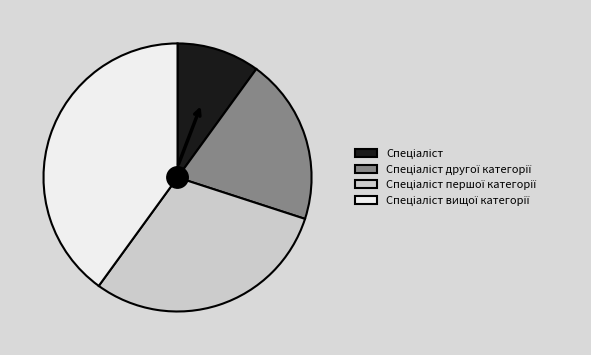

Is there a majority slice in this chart?

No